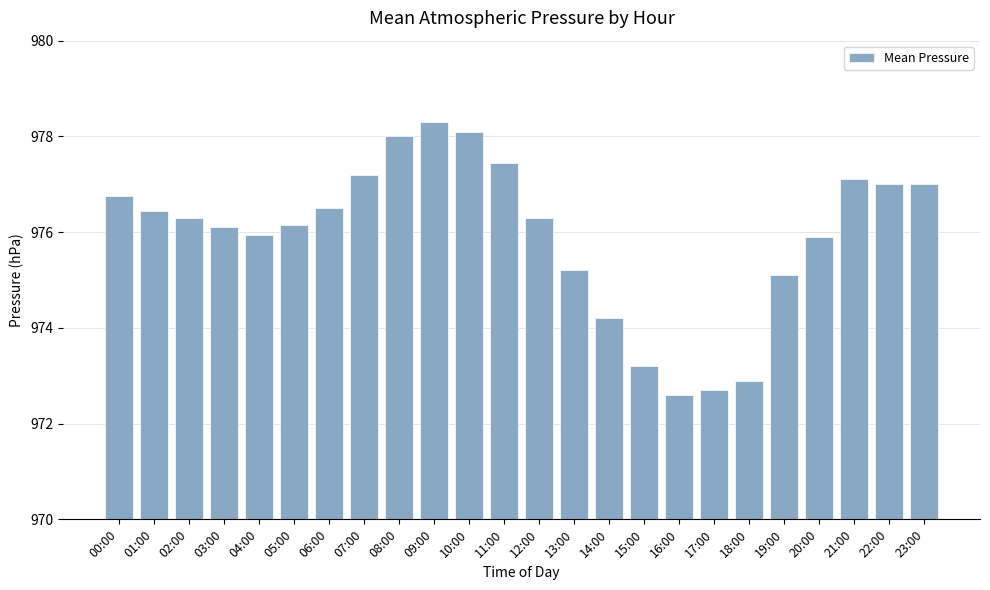

What is the change in value from 02:00 to 14:00?

-2.1